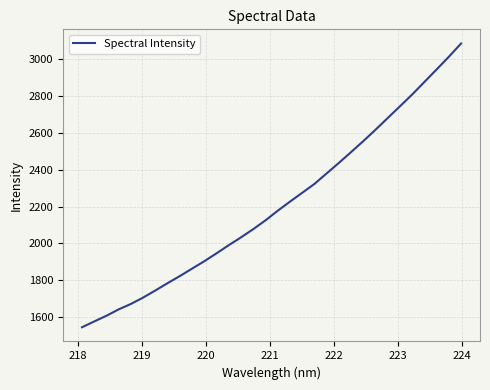

What is the maximum value shown in the chart?

3086.2